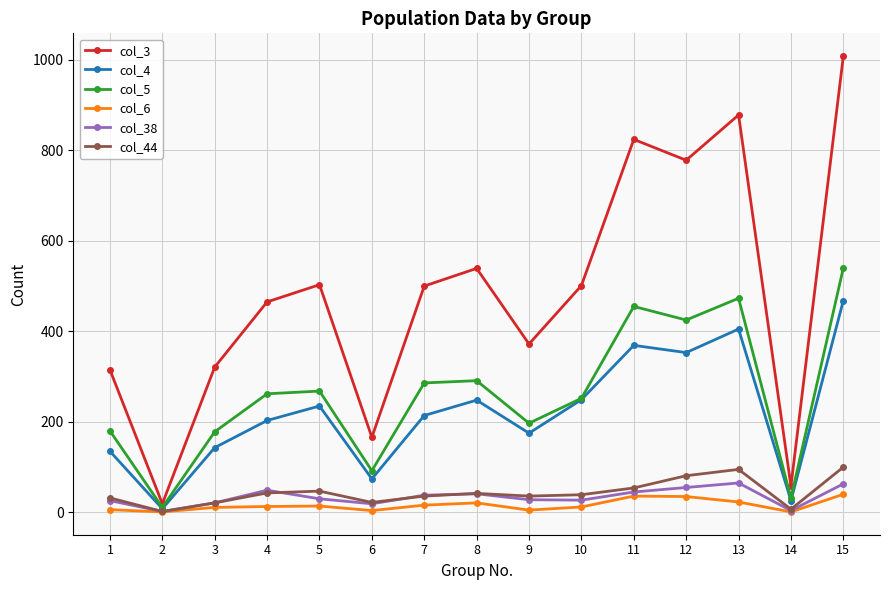

Does the chart have visible grid lines?

Yes